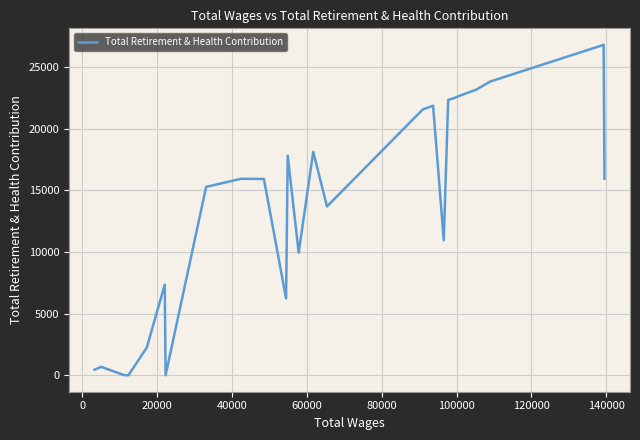

What is the difference between the maximum and second lowest values?

26813